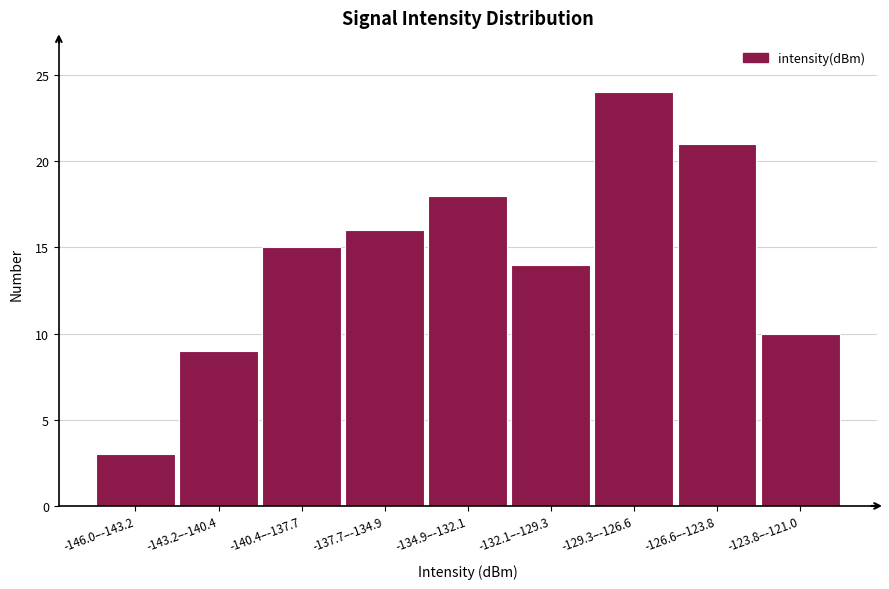

Reading left to right, extract all data points from this chart.

-146.0–-143.2=3	-143.2–-140.4=9	-140.4–-137.7=15	-137.7–-134.9=16	-134.9–-132.1=18	-132.1–-129.3=14	-129.3–-126.6=24	-126.6–-123.8=21	-123.8–-121.0=10